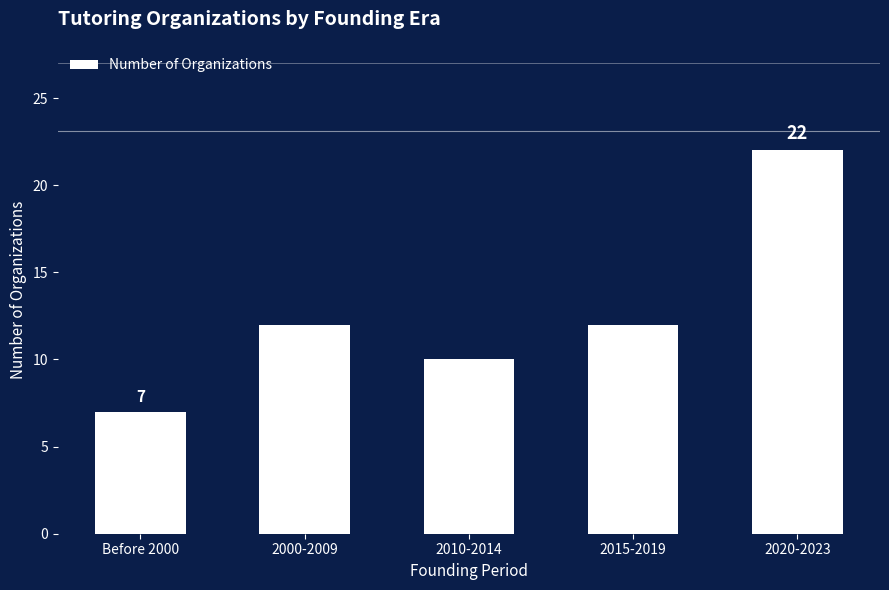

What value does the data have at 2020-2023?

22